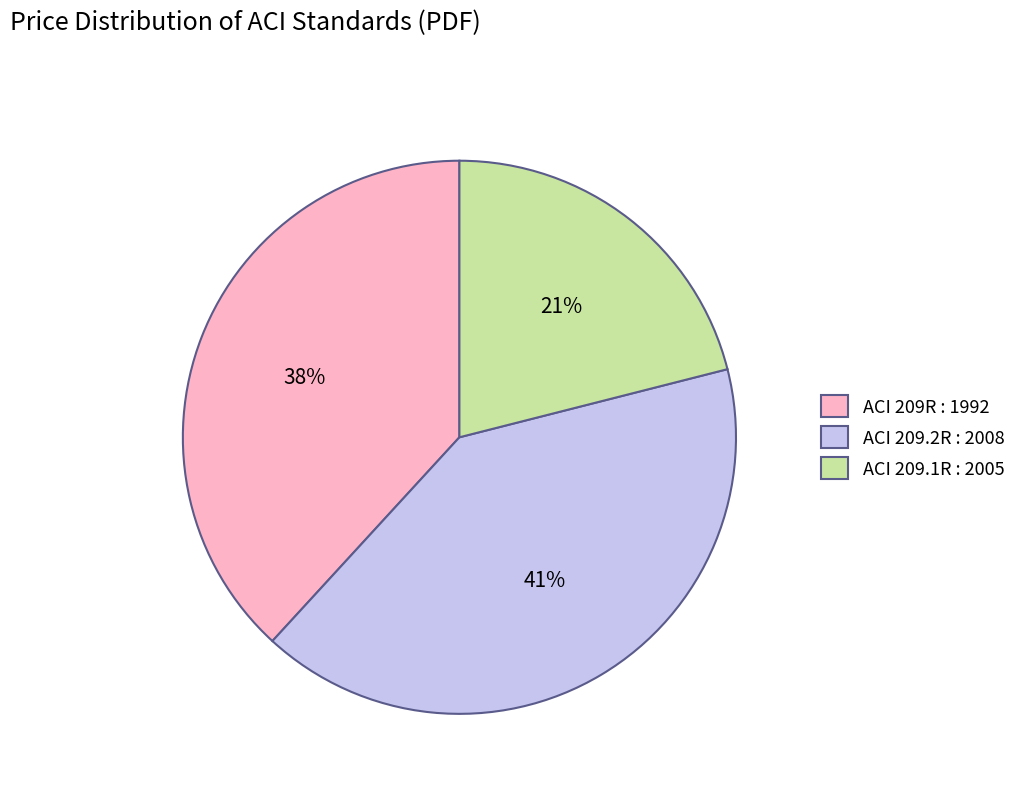

To the nearest percent, what is the average slice percentage?

33%